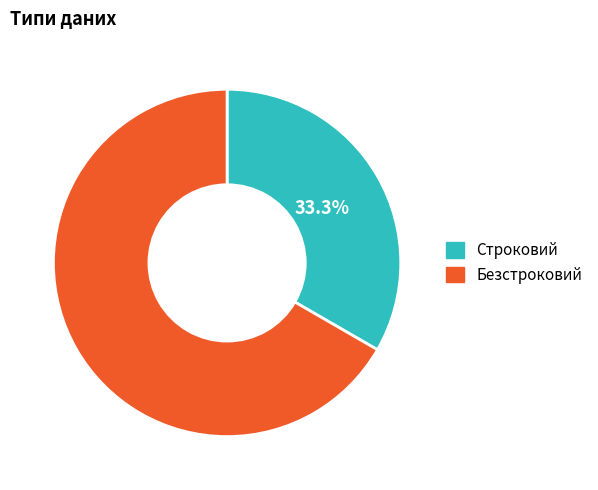

What percentage is NOT represented by Строковий?

66.7%